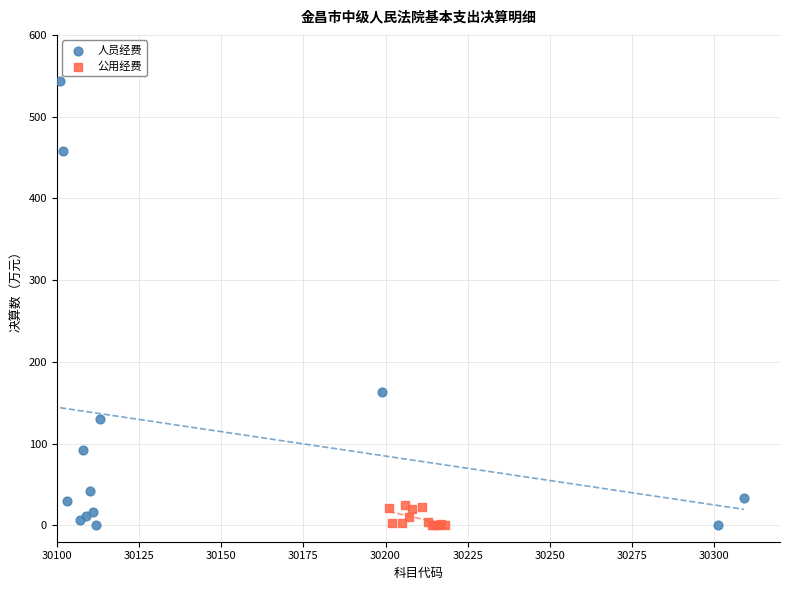

Which series has the largest Y range (max minus min)?

人员经费